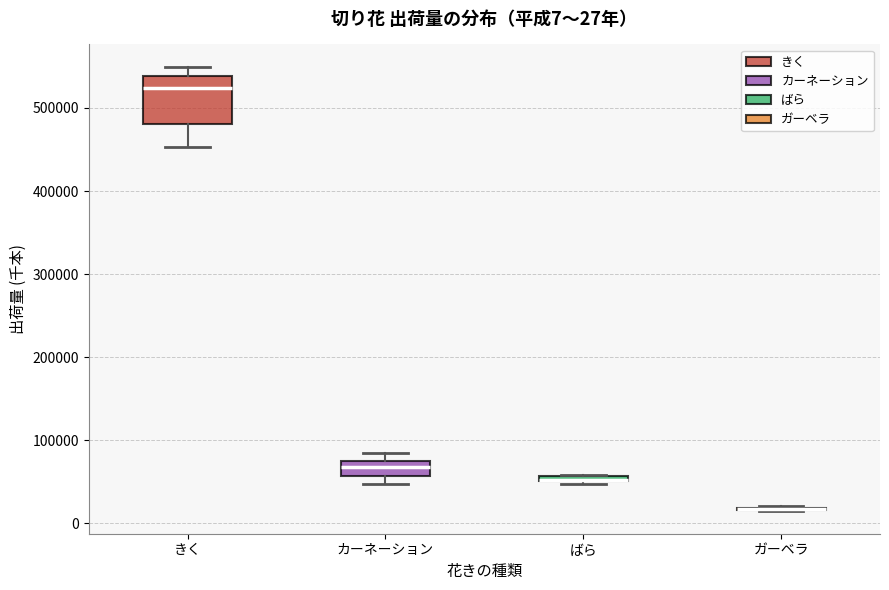

Which box is the tallest, from its lower edge to its upper edge?

きく